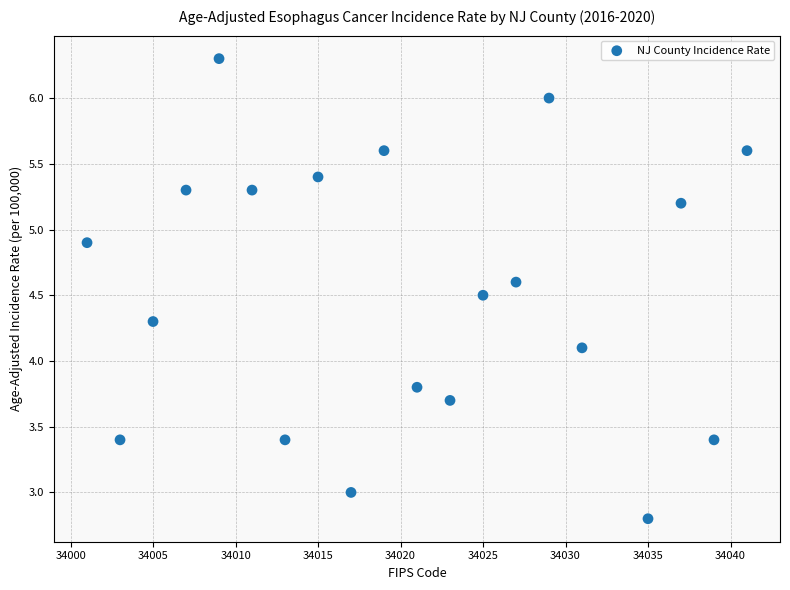

What is the range of Y values (max minus min)?

3.5